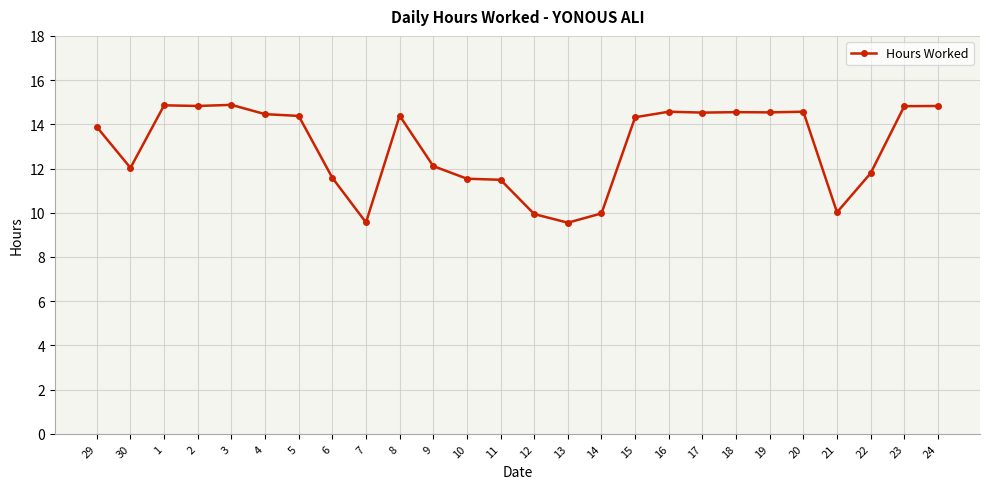

What is the ratio of the value at 5 to the value at 20?

1.0